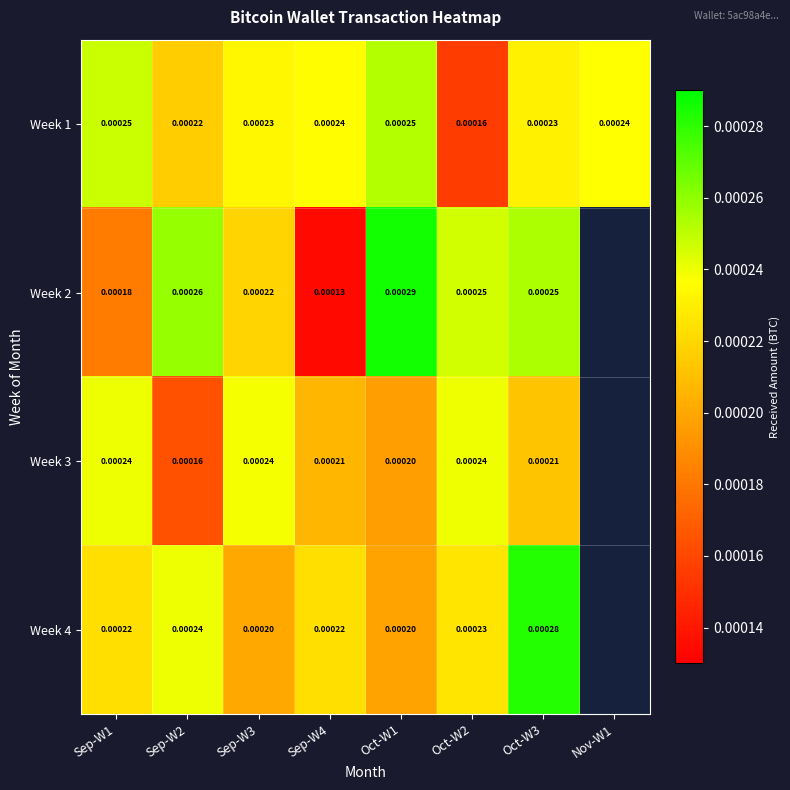

Is the value of Week 4 at Oct-W2 greater than the value of Week 1 at Sep-W4?

No